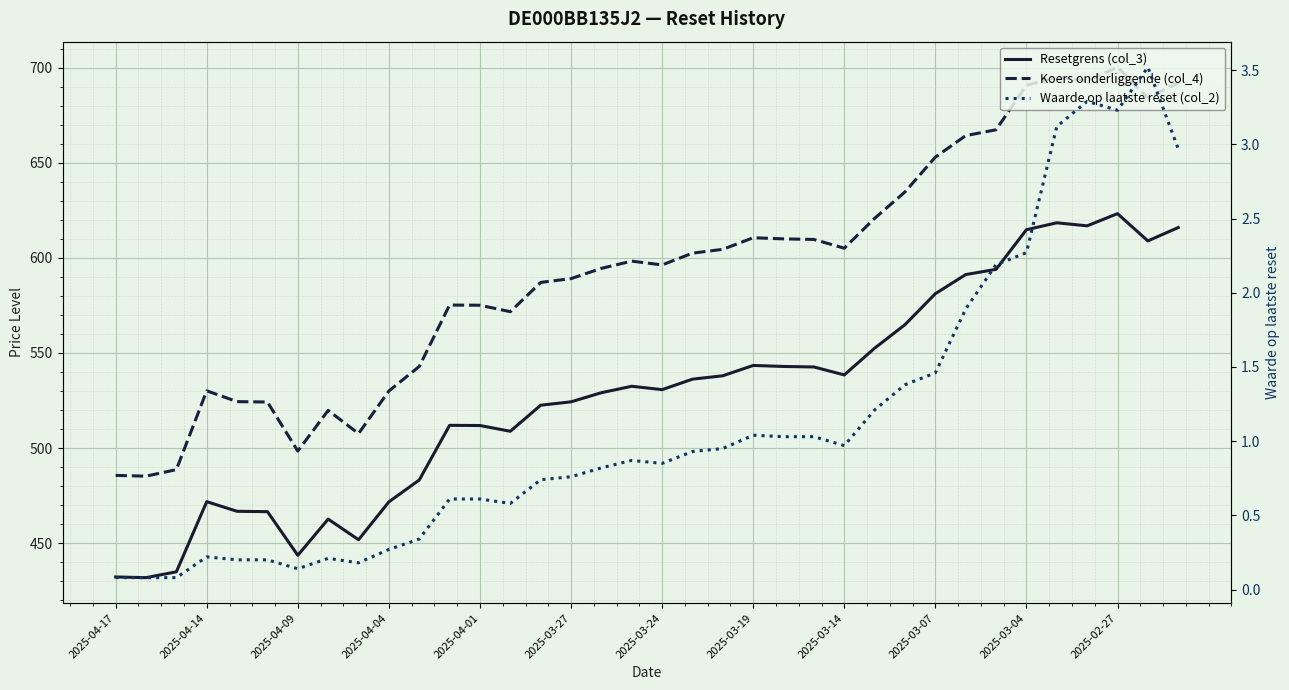

How many lines are shown in the chart?

3